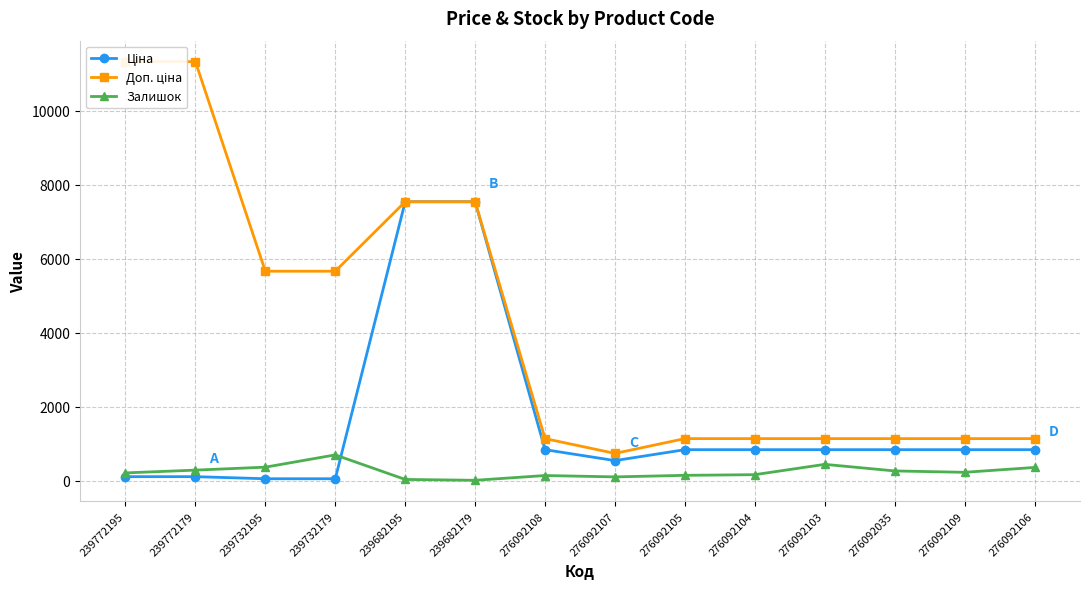

Which series ends up on top after the final intersection of Ціна and Залишок?

Ціна